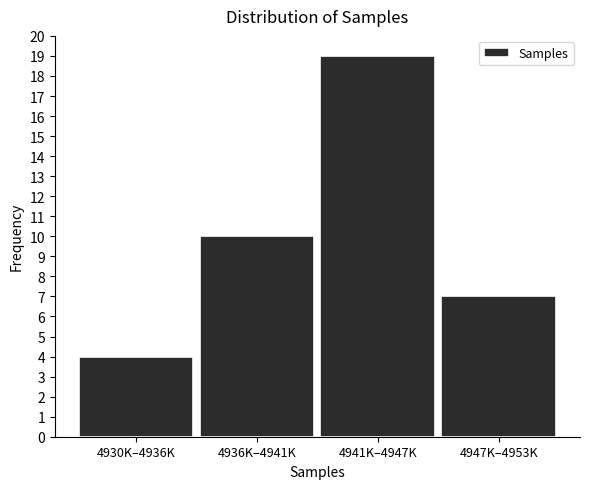

Reading left to right, list all the values displayed in this chart.

4930K–4936K=4	4936K–4941K=10	4941K–4947K=19	4947K–4953K=7